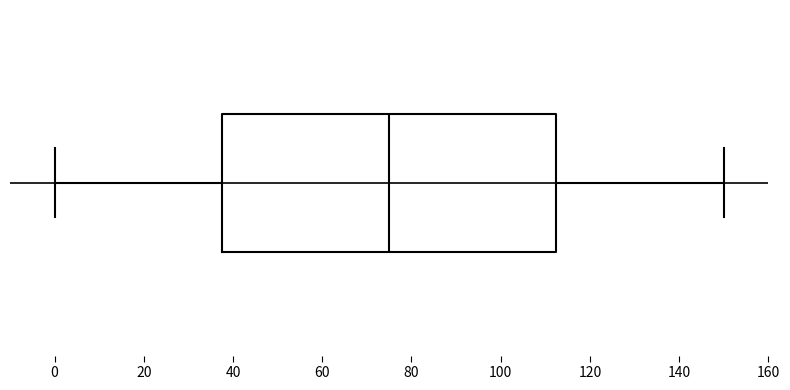

Read this box plot against the x-axis: the position of the median line, the range covered by the box, and the ends of both whiskers. The values are not printed on the chart, so give them approximately, as read against the axis.

median 76, box 38 to 112, whiskers 0 to 150